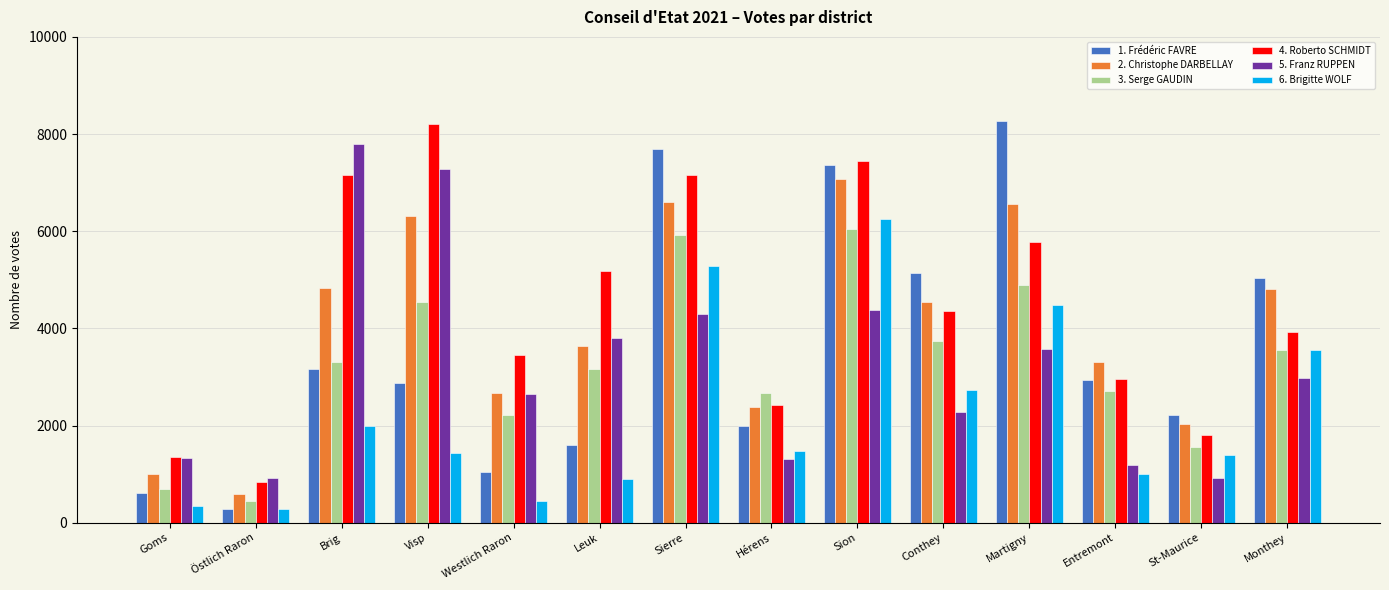

Is it true that 4. Roberto SCHMIDT equals 2428 at Hérens?

True